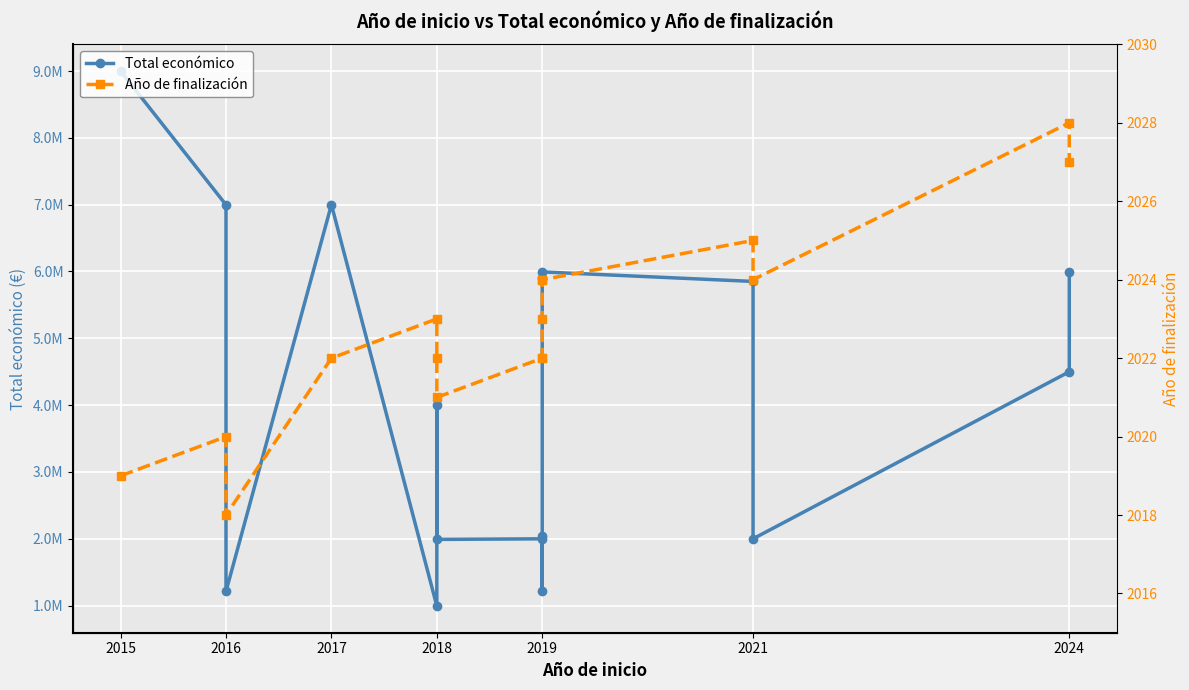

What is the maximum value for Año de finalización?

2028